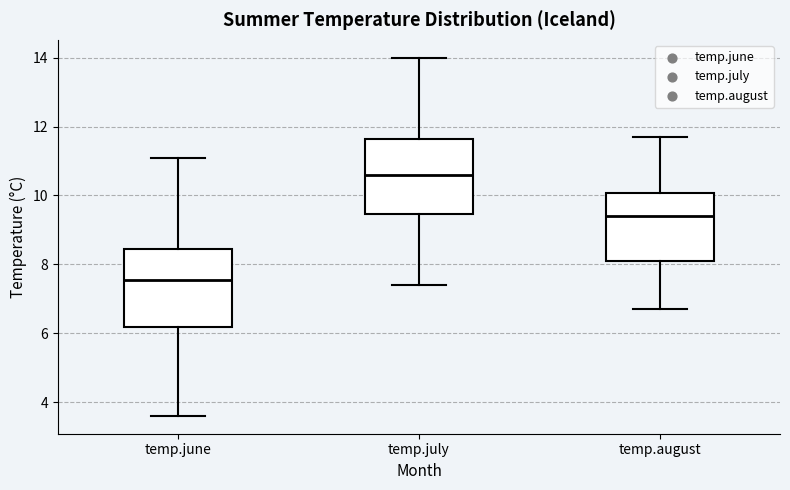

Which box has the highest median line?

temp.july